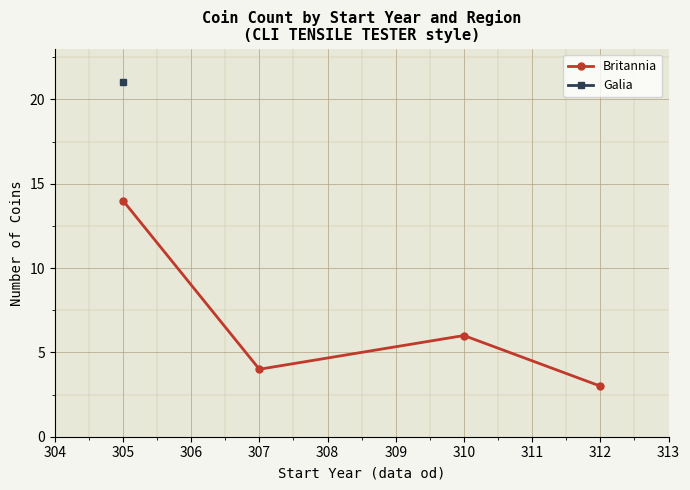

True or false: Britannia has more than 2 interior local peaks.

False